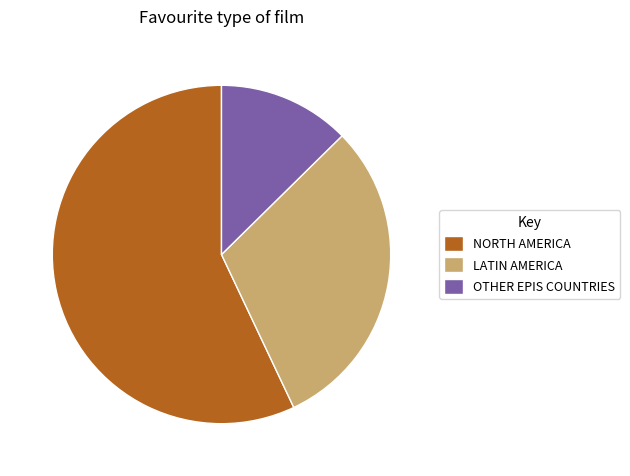

Which has a higher value, OTHER EPIS COUNTRIES or NORTH AMERICA?

NORTH AMERICA